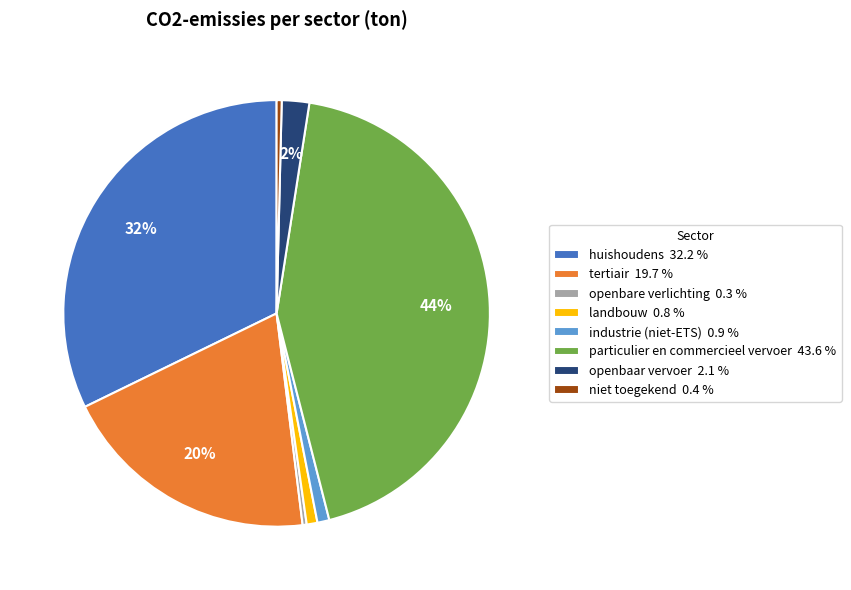

Does any single category account for the majority?

No